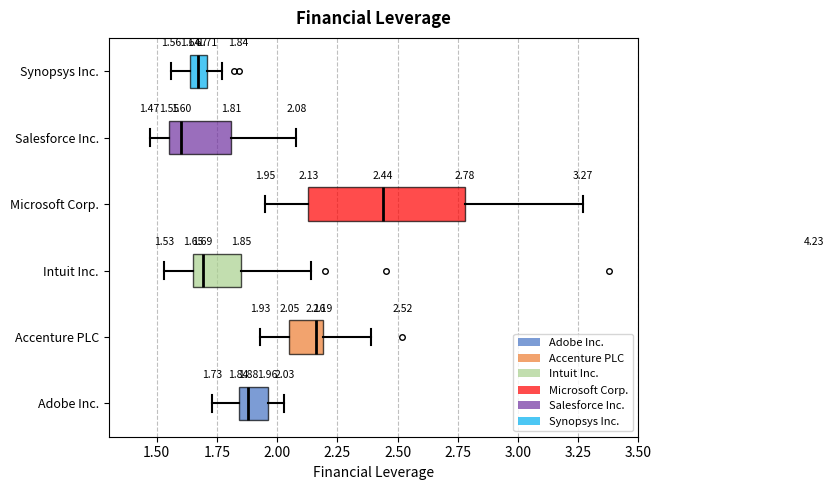

Comparing the boxes themselves (not the whiskers), which one is the widest?

Microsoft Corp.